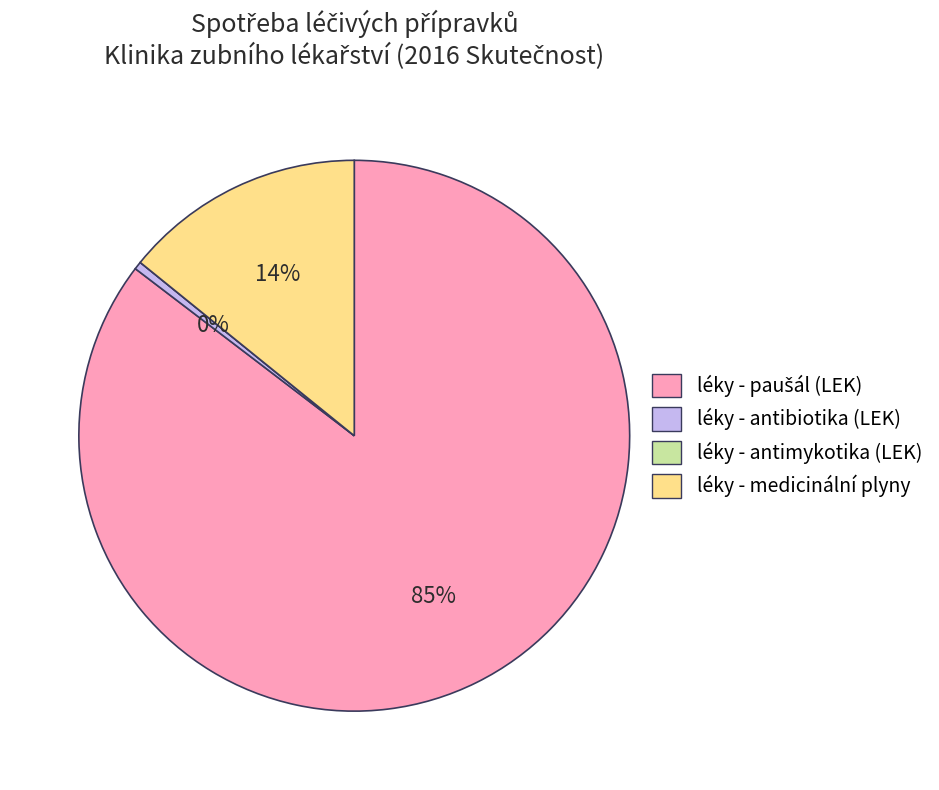

To the nearest percent, what is the average slice percentage?

25%